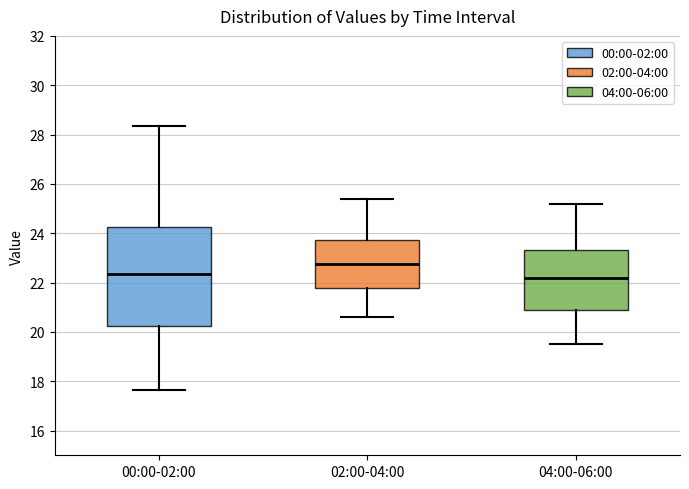

Which box has the highest median line?

02:00-04:00